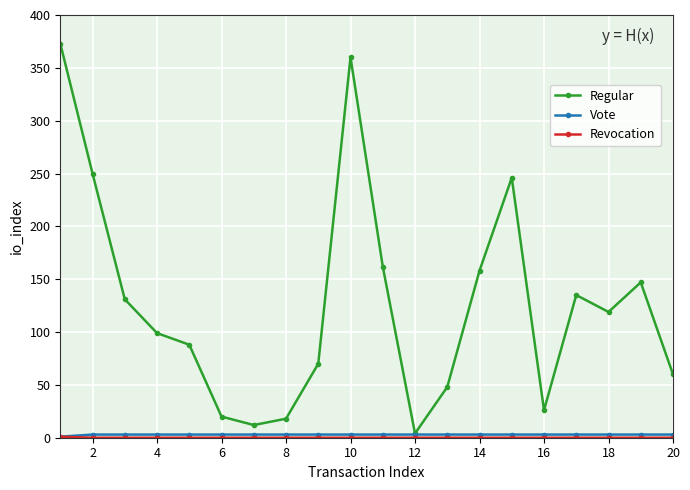

What is the difference between the maximum and minimum values in the Regular series?

369